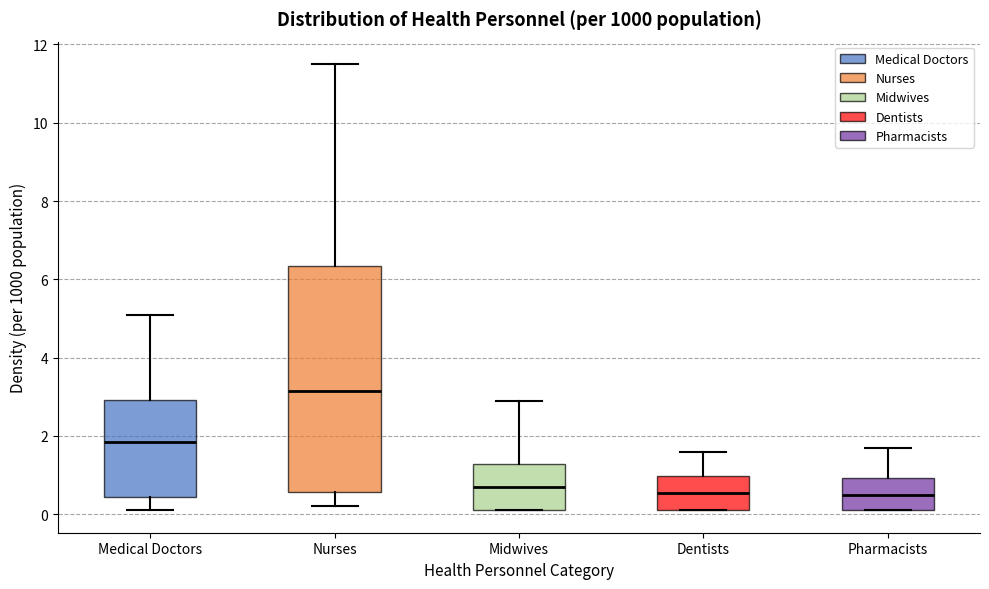

Reading left to right, read every box against the y-axis: the position of its median line, the range the box covers, and the ends of its whiskers. The values are not printed on the chart, so give them approximately, as read against the axis.

Medical Doctors: median 1.8, box 0.4 to 3.0, whiskers 0.2 to 5.2
Nurses: median 3.2, box 0.6 to 6.4, whiskers 0.2 to 11.6
Midwives: median 0.8, box 0.2 to 1.2, whiskers 0.2 to 3.0
Dentists: median 0.6, box 0.2 to 1.0, whiskers 0.2 to 1.6
Pharmacists: median 0.6, box 0.2 to 1.0, whiskers 0.2 to 1.8